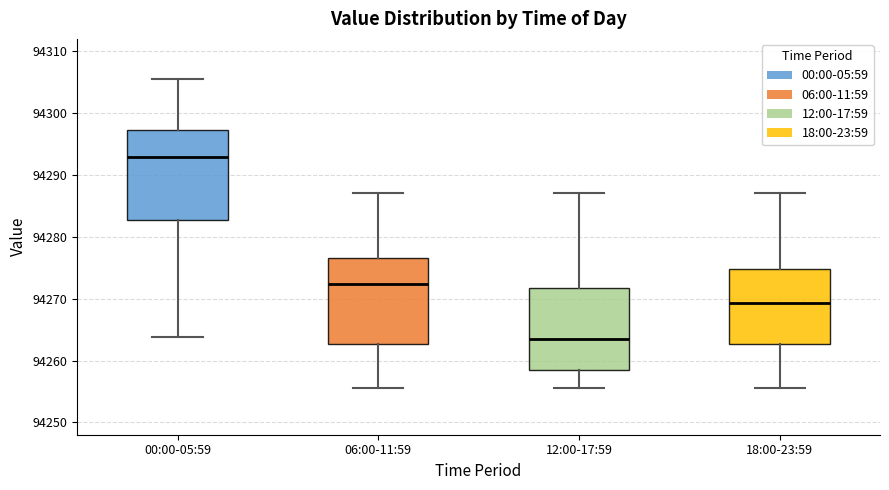

Reading left to right, read every box against the y-axis: the position of its median line, the range the box covers, and the ends of its whiskers. The values are not printed on the chart, so give them approximately, as read against the axis.

00:00-05:59: median 94293, box 94283 to 94297, whiskers 94264 to 94306
06:00-11:59: median 94272, box 94263 to 94277, whiskers 94256 to 94287
12:00-17:59: median 94263, box 94258 to 94272, whiskers 94256 to 94287
18:00-23:59: median 94269, box 94263 to 94275, whiskers 94256 to 94287